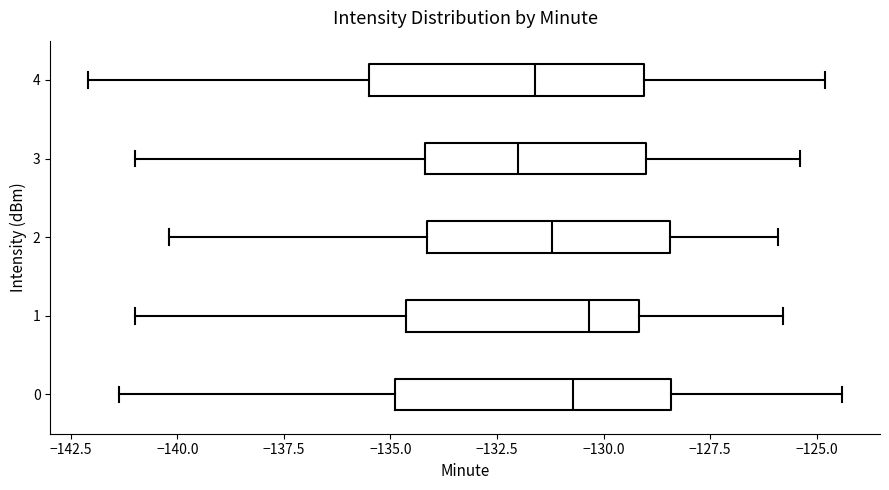

Reading bottom to top, read every box against the x-axis: the position of its median line, the range the box covers, and the ends of its whiskers. The values are not printed on the chart, so give them approximately, as read against the axis.

0: median -130.5, box -135.0 to -128.5, whiskers -141.5 to -124.5
1: median -130.5, box -134.5 to -129.0, whiskers -141.0 to -126.0
2: median -131.0, box -134.0 to -128.5, whiskers -140.0 to -126.0
3: median -132.0, box -134.0 to -129.0, whiskers -141.0 to -125.5
4: median -131.5, box -135.5 to -129.0, whiskers -142.0 to -125.0